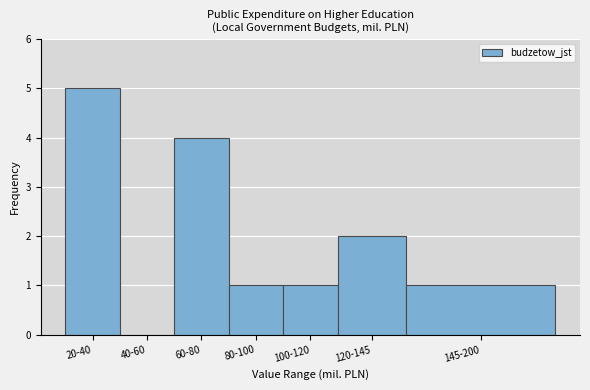

Reading left to right, transcribe all the data shown in this chart.

20-40=5	40-60=0	60-80=4	80-100=1	100-120=1	120-145=2	145-200=1